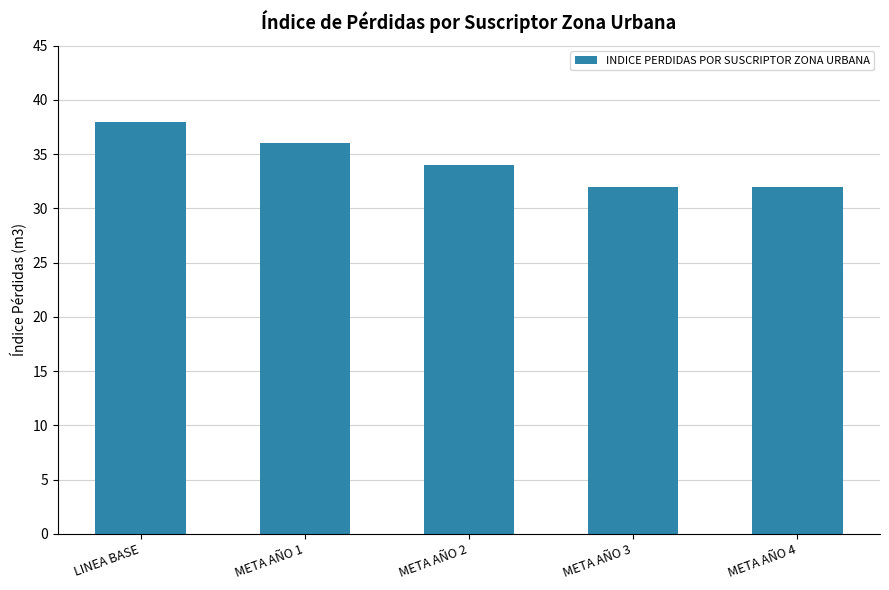

Approximately how many times larger is the value at META AÑO 3 compared to LINEA BASE?

0.8